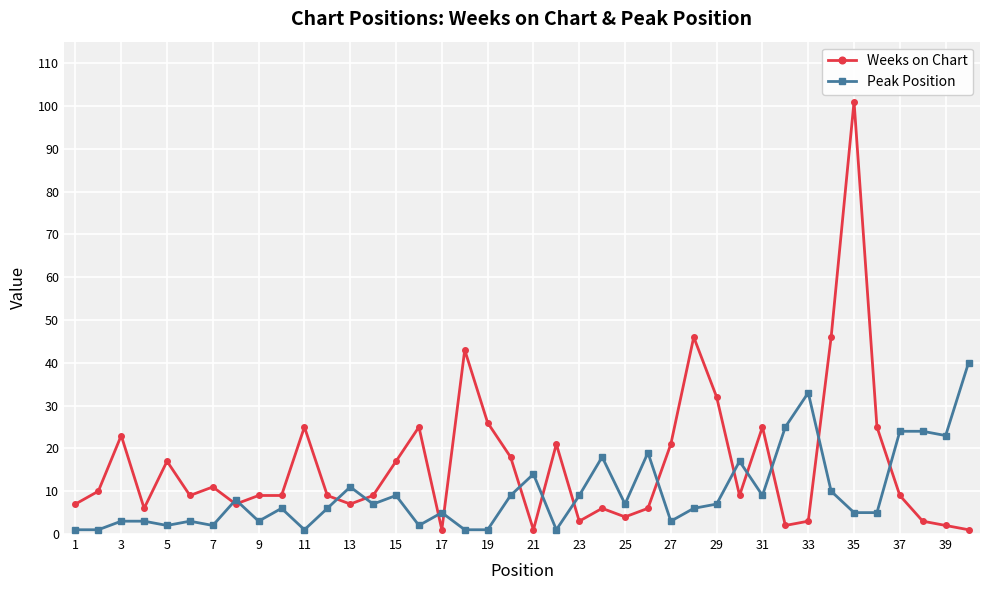

How many series are shown in this chart?

2